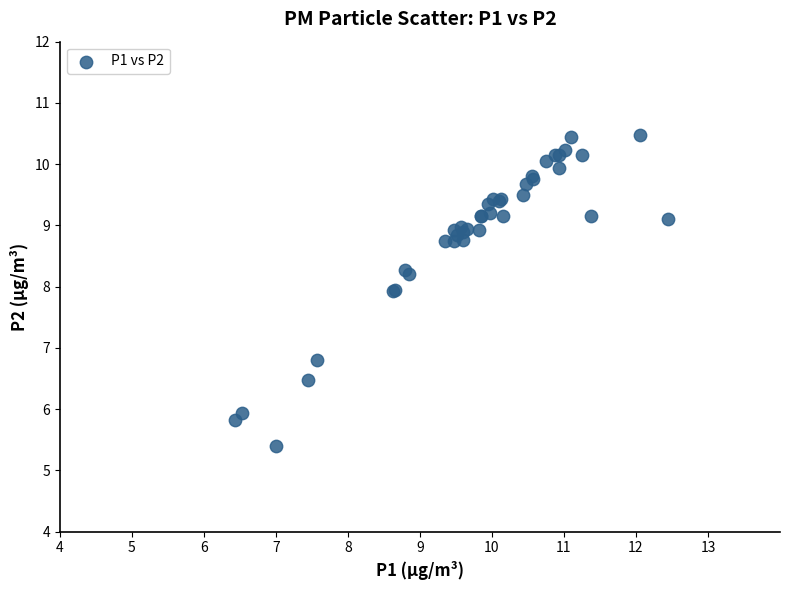

What Y value in the scatter plot is closest to 7?

6.8